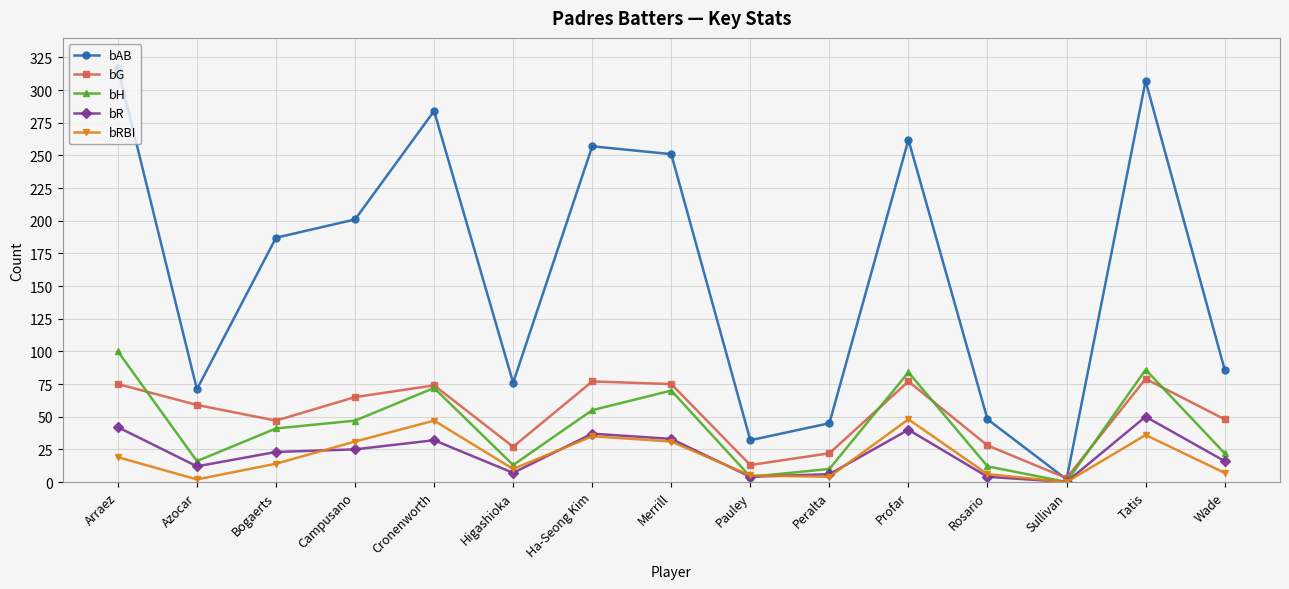

What is the sum of all bG values?

769